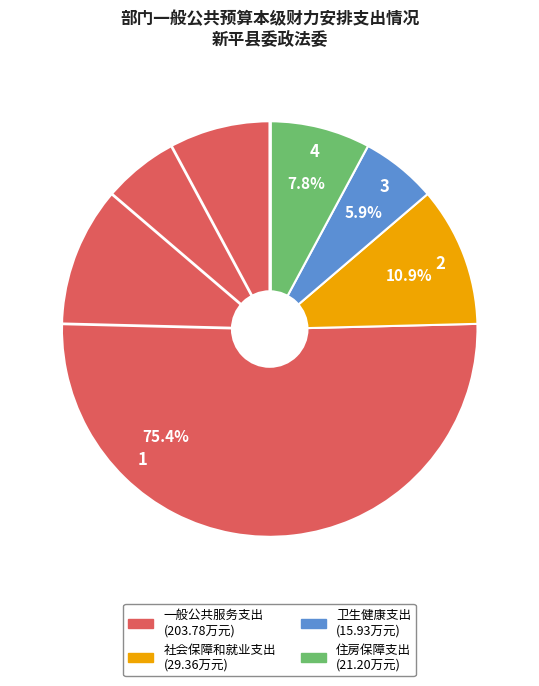

What is the largest slice in the pie chart?

一般公共服务支出